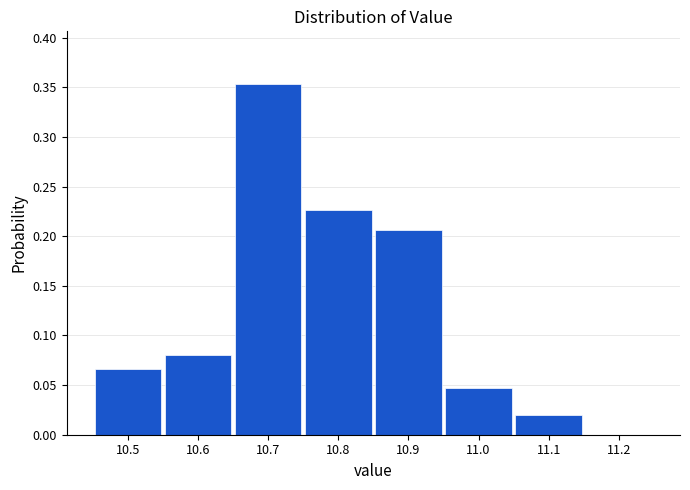

How tall is the bar that spans 10.85 to 10.95 on the x-axis? The values are not printed on the chart, so give them approximately, as read against the axis.

0.205